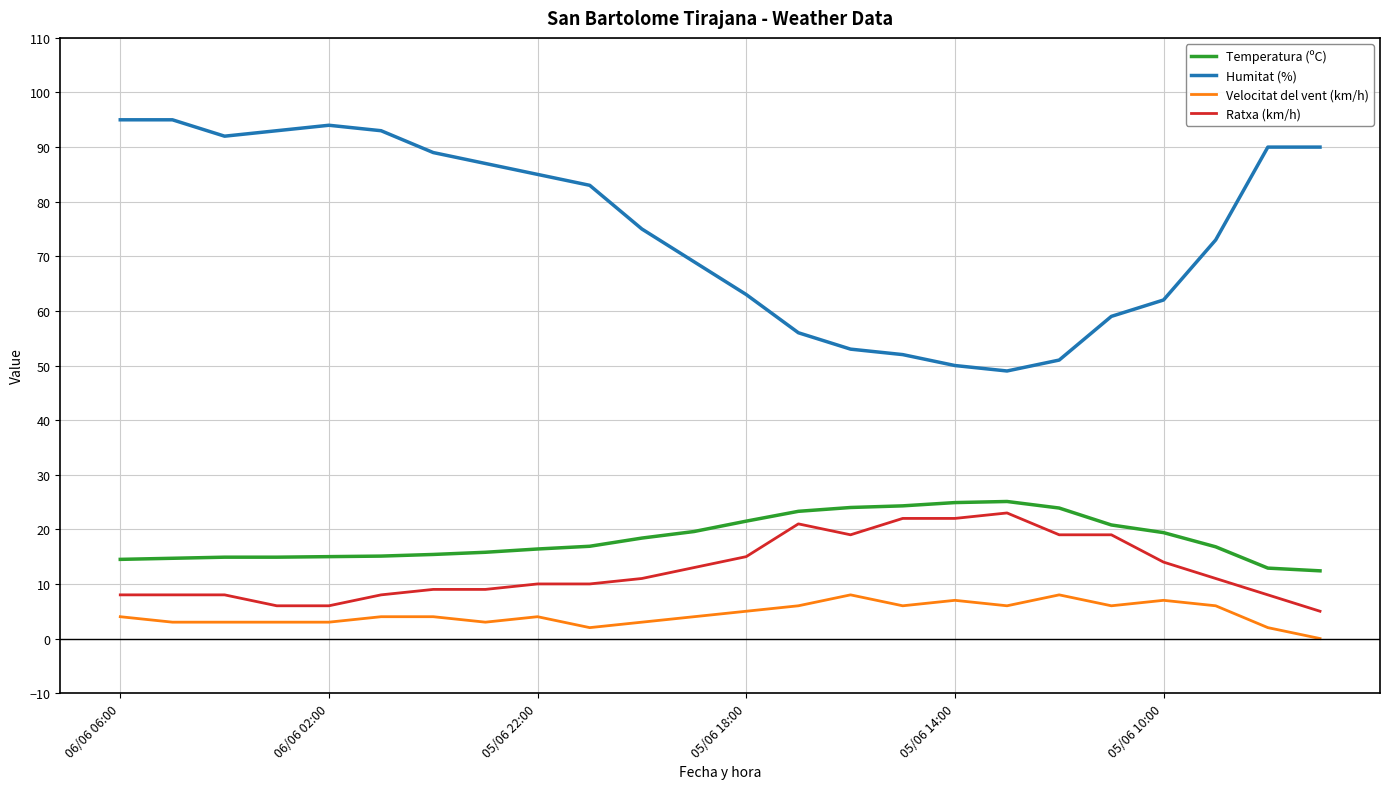

True or false: Velocitat del vent (km/h) and Humitat (%) intersect in this chart.

False